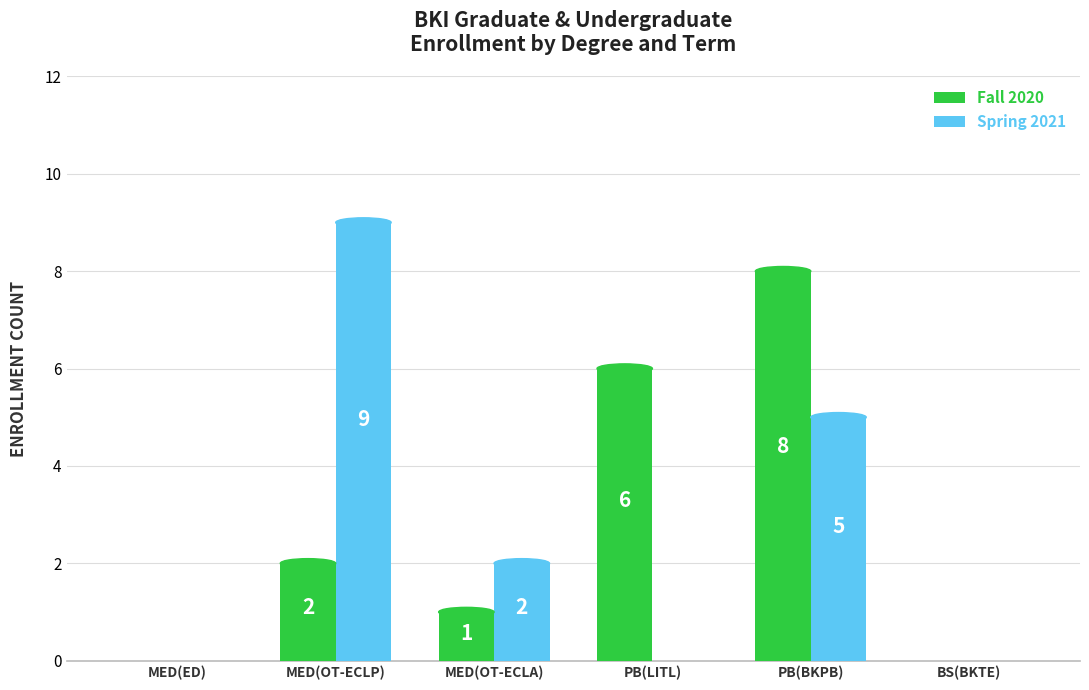

The value of Spring 2021 at MED(OT-ECLP) is 9. True or false?

True